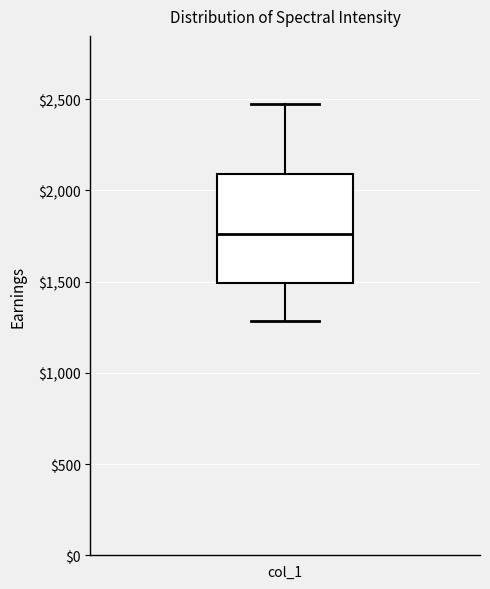

Where is the lower edge of the box for col_1 on the y-axis? The values are not printed on the chart, so give them approximately, as read against the axis.

1500